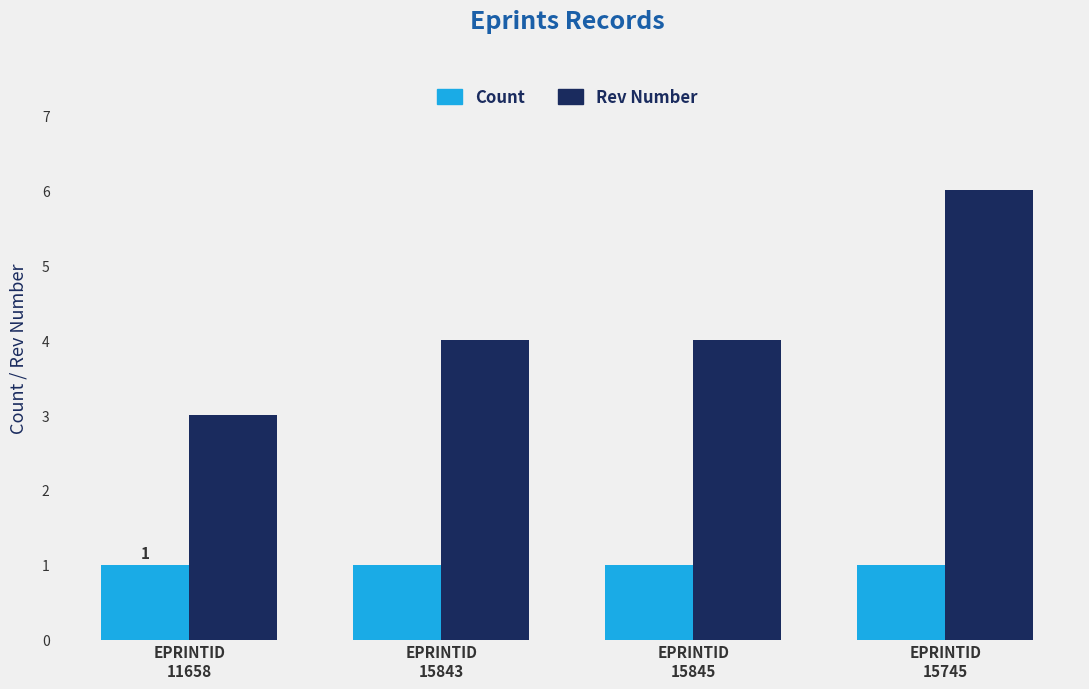

Which series has the largest total across all categories?

Rev Number